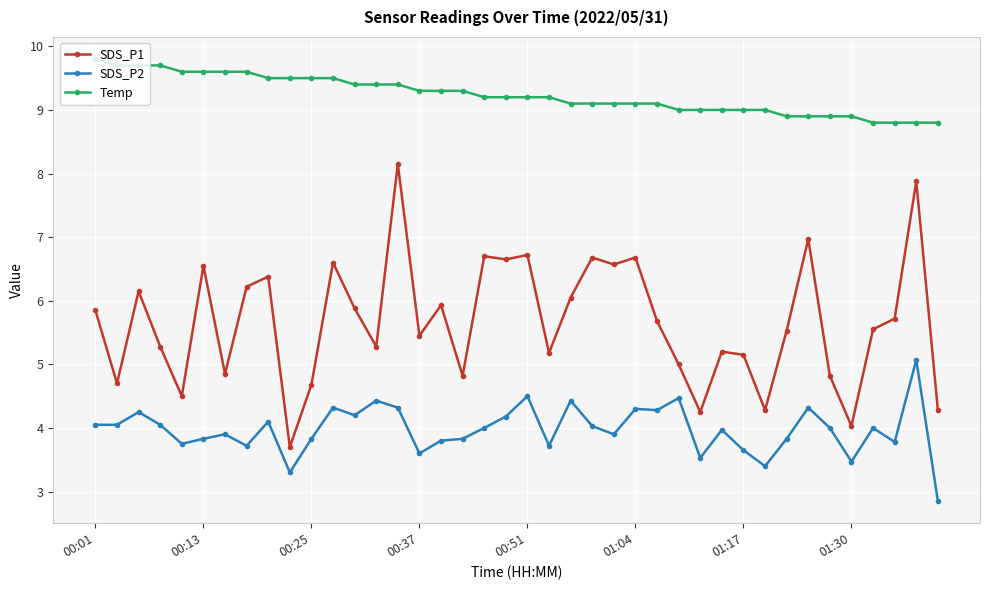

True or false: Temp and SDS_P1 cross at least once.

False